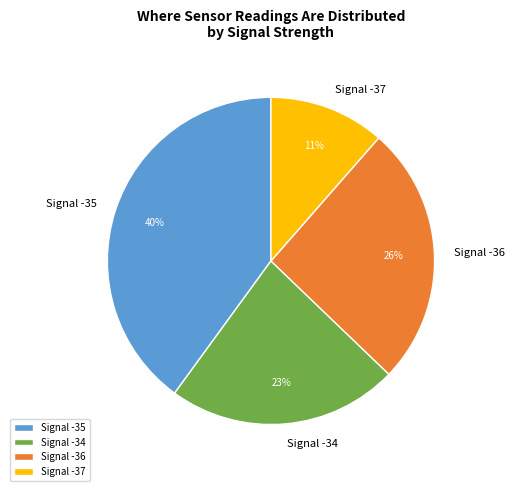

What is the smallest slice in the pie chart?

Signal -37